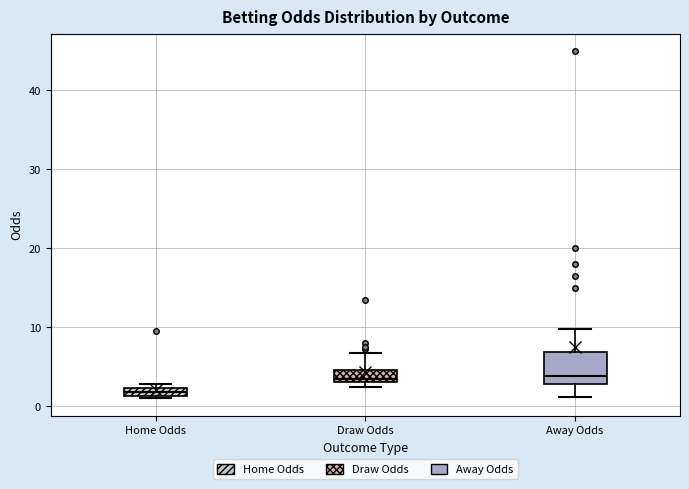

Comparing the boxes themselves (not the whiskers), which one is the tallest?

Away Odds